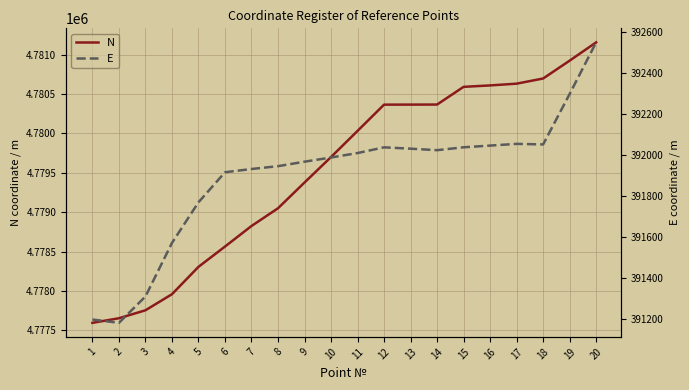

Reading left to right, extract all data points from this chart.

N: 4777596.0	4777654.5	4777755.2	4777959.3	4778306.4	4778563.8	4778824.7	4779049.7	4779376.5	4779699.7	4780031.3	4780364.4	4780365.0	4780365.7	4780590.3	4780608.3	4780630.7	4780696.2	4780922.7	4781154.7
E: 391197.0	391180.7	391309.5	391571.1	391769.6	391916.5	391932.4	391946.2	391968.1	391988.6	392010.3	392038.2	392031.7	392024.3	392038.5	392046.8	392055.2	392052.4	392299.0	392551.1